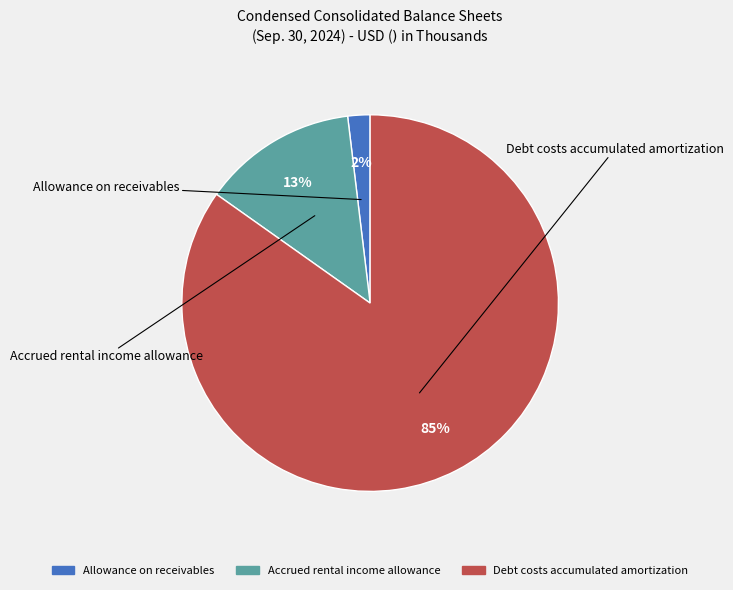

Combined, do Debt costs accumulated amortization and Allowance on receivables account for over 50%?

Yes